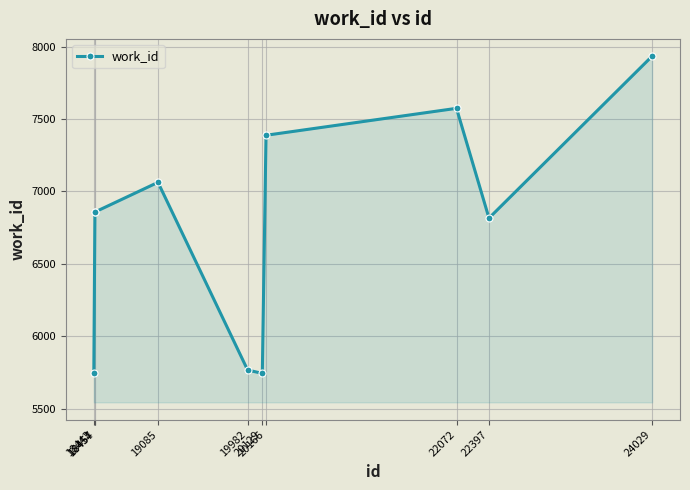

True or false: the data shows 5744 at 20129.

True